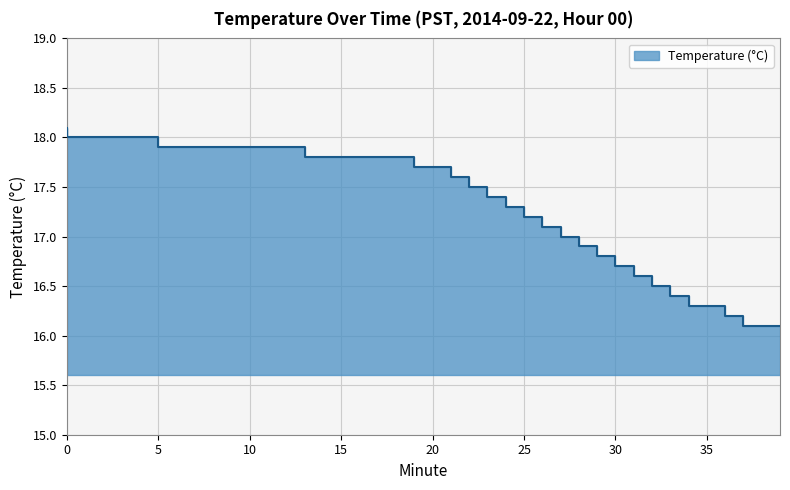

Approximately how many times larger is the value at 9 compared to 19?

1.0